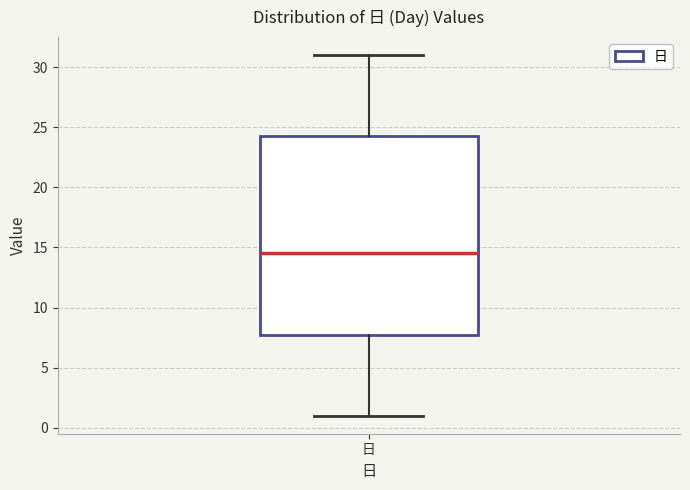

Transcribe this box plot: give where the median line is, the range the box spans, and where the two whiskers end, as read against the y-axis. The values are not printed on the chart, so give them approximately, as read against the axis.

median 14.5, box 8.0 to 24.5, whiskers 1.0 to 31.0